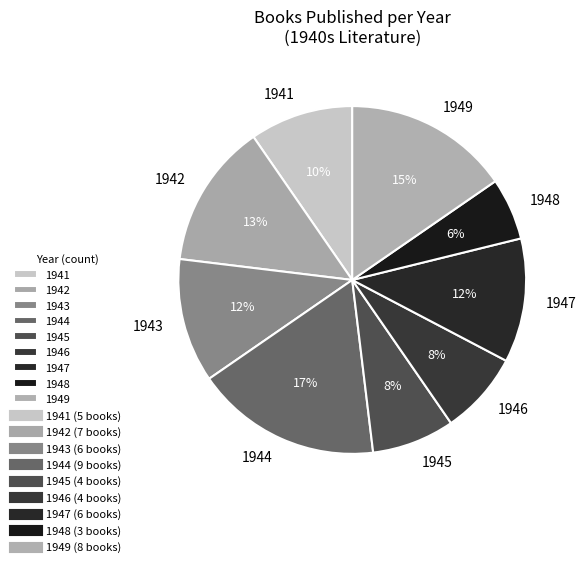

Does 1946 account for over 50% of the chart?

No